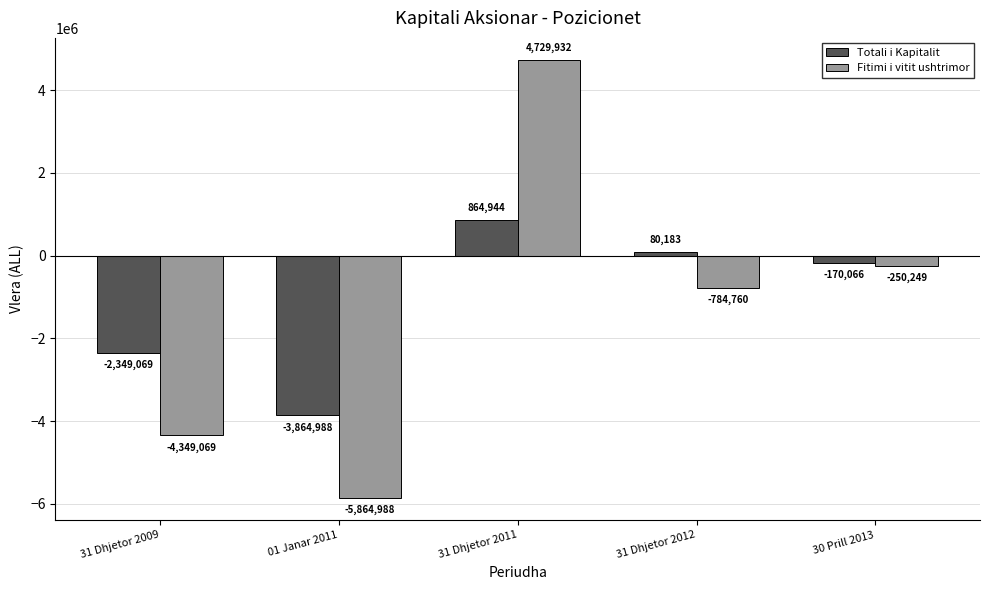

Which series changed the most between 31 Dhjetor 2009 and 30 Prill 2013?

Fitimi i vitit ushtrimor